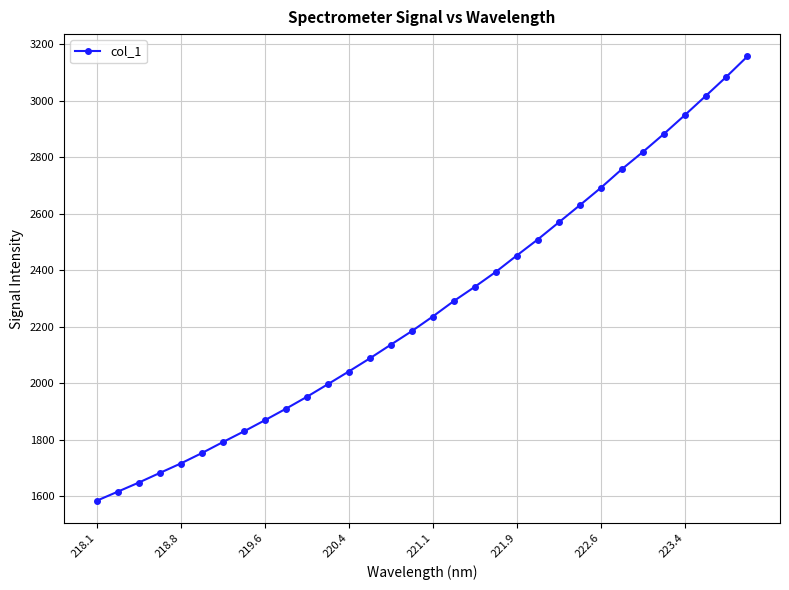

How many series are shown in this chart?

1